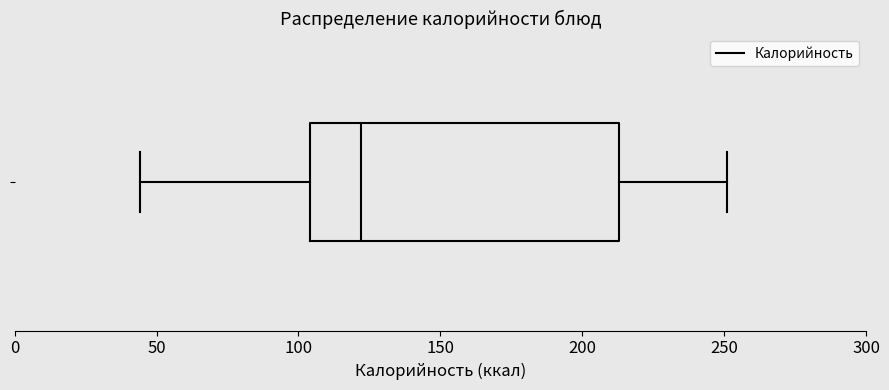

Where does the median line of the box sit on the x-axis? The values are not printed on the chart, so give them approximately, as read against the axis.

120